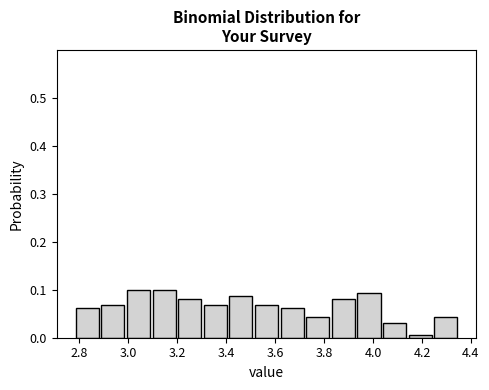

What is the height of the bar covering 4.24 to 4.36 on the x-axis? Neither the bar edges nor the heights are printed on the chart, so give them approximately, as read against the axes.

0.04